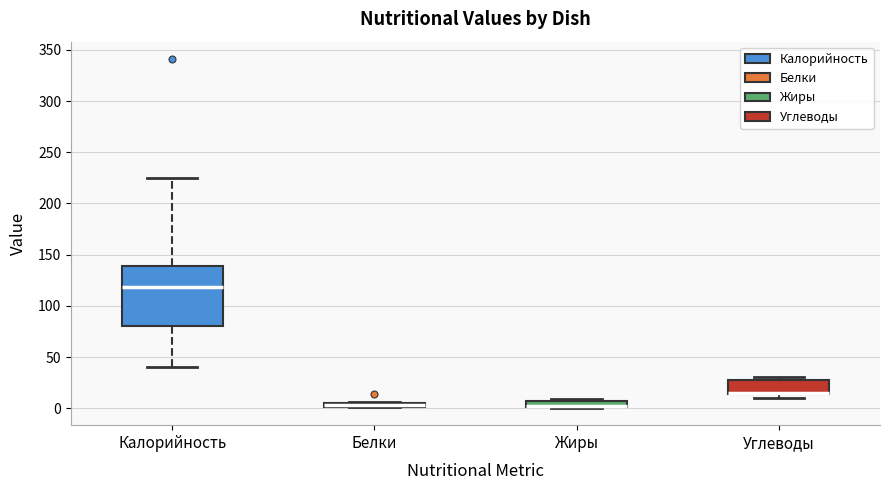

Where is the lower edge of the box for Углеводы on the y-axis? The values are not printed on the chart, so give them approximately, as read against the axis.

15